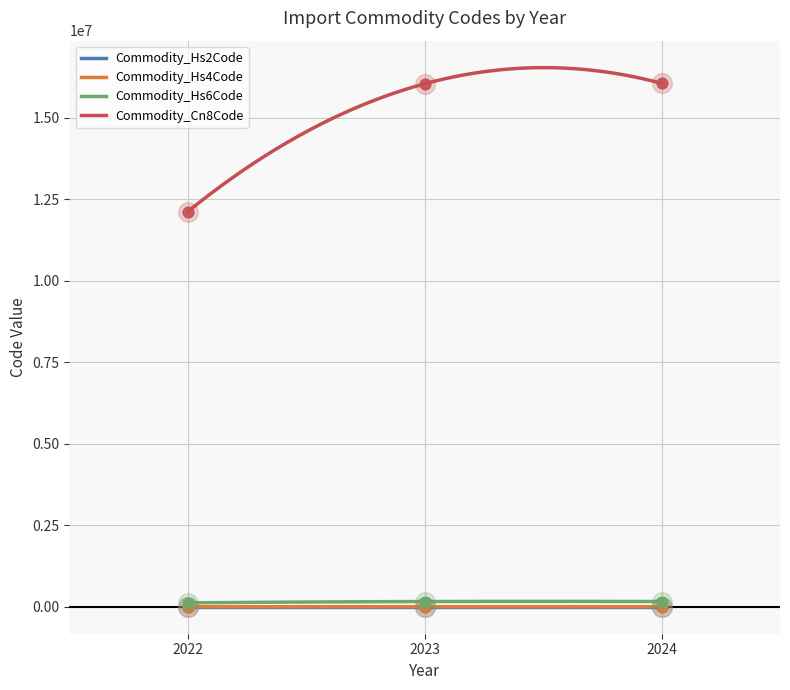

What is the total value across all series at 2023?

16204036